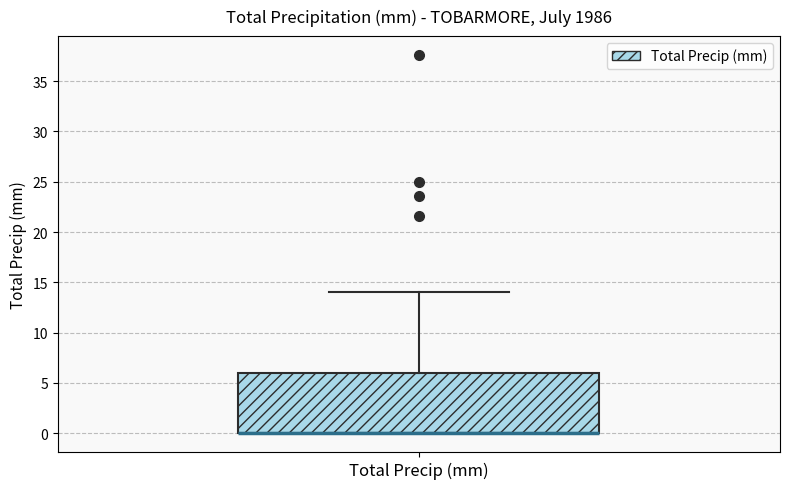

Where does the upper whisker of the box for Total Precip (mm) end on the y-axis? The values are not printed on the chart, so give them approximately, as read against the axis.

14